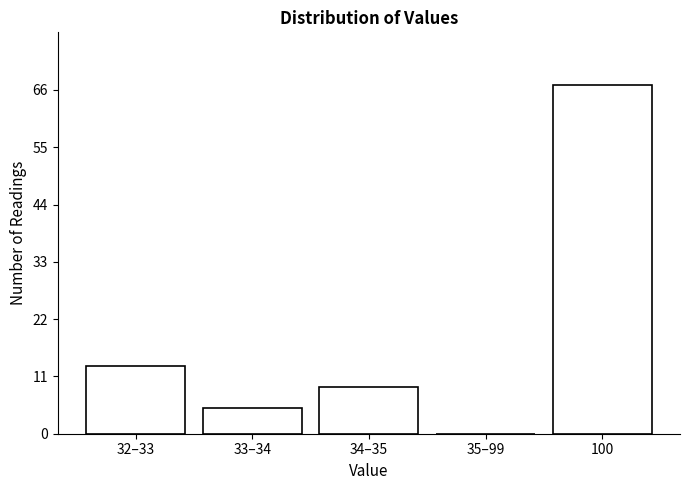

Reading left to right, extract all data points from this chart.

32–33=13	33–34=5	34–35=9	35–99=0	100=67